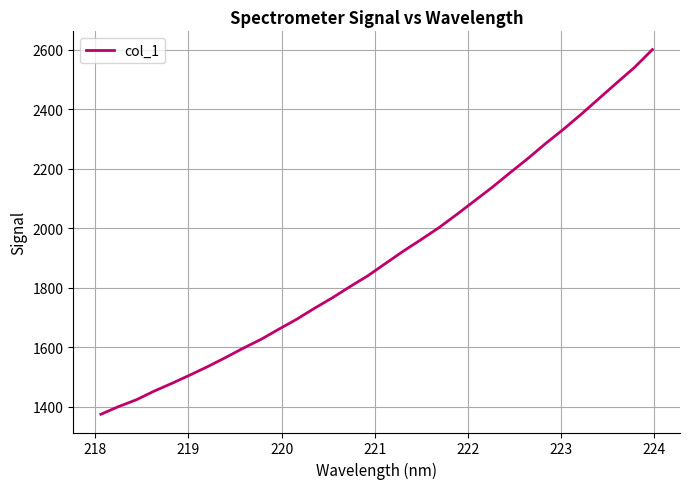

What is the difference between the maximum and second lowest values?

1200.5